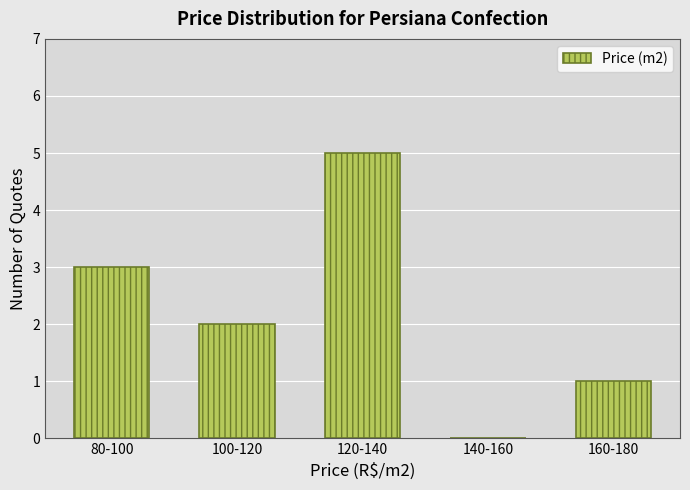

Reading right to left, extract all data points from this chart.

160-180=1	140-160=0	120-140=5	100-120=2	80-100=3